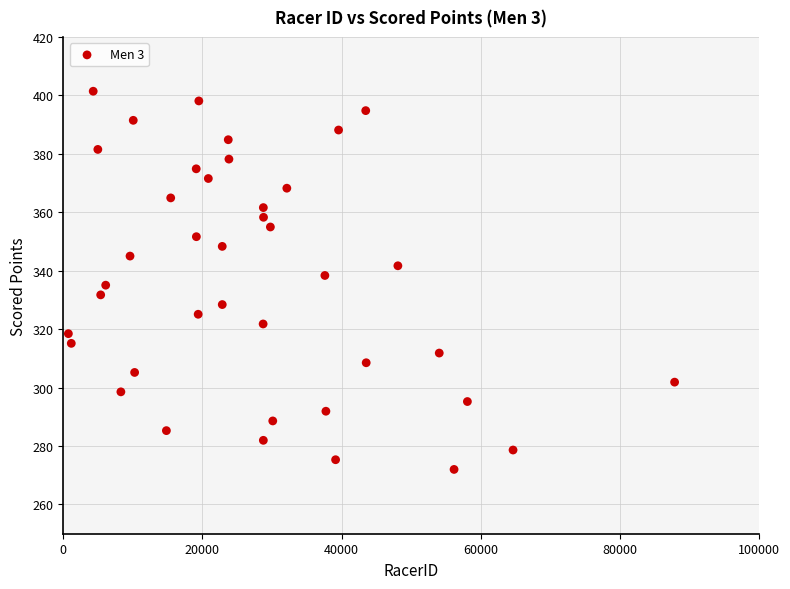

What is the range of X values (max minus min)?

87136.0